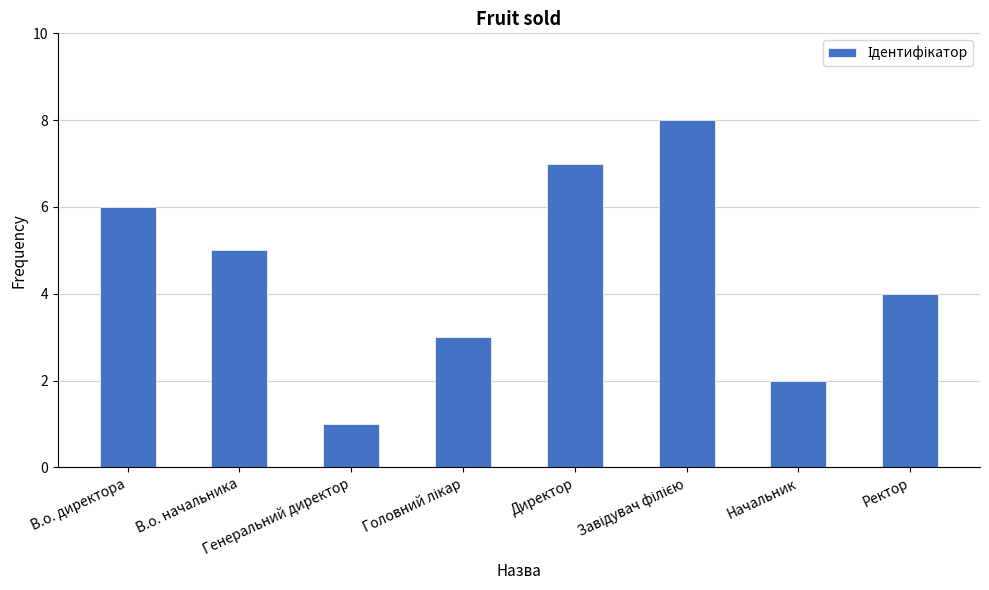

What is the maximum value shown in the chart?

8